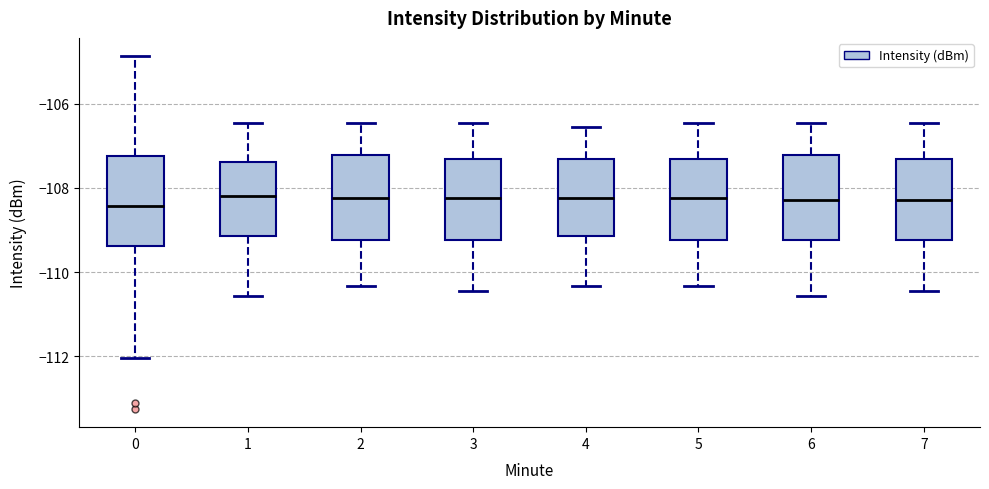

Reading left to right, read every box against the y-axis: the position of its median line, the range the box covers, and the ends of its whiskers. The values are not printed on the chart, so give them approximately, as read against the axis.

0: median -108.4, box -109.4 to -107.2, whiskers -112.0 to -104.8
1: median -108.2, box -109.2 to -107.4, whiskers -110.6 to -106.4
2: median -108.2, box -109.2 to -107.2, whiskers -110.4 to -106.4
3: median -108.2, box -109.2 to -107.4, whiskers -110.4 to -106.4
4: median -108.2, box -109.2 to -107.4, whiskers -110.4 to -106.6
5: median -108.2, box -109.2 to -107.4, whiskers -110.4 to -106.4
6: median -108.2, box -109.2 to -107.2, whiskers -110.6 to -106.4
7: median -108.2, box -109.2 to -107.4, whiskers -110.4 to -106.4